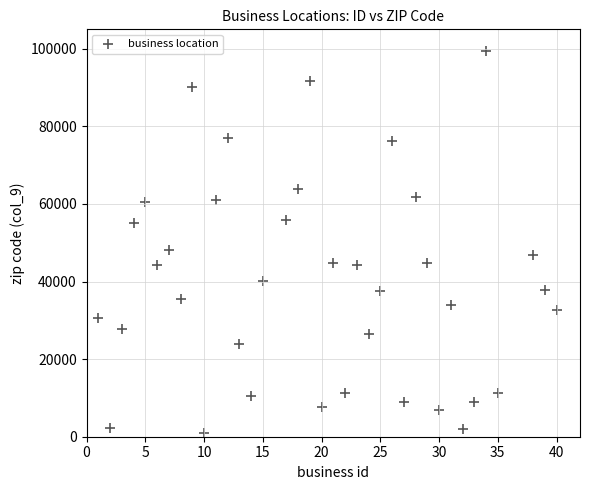

What Y value in the scatter plot is closest to 50164?

48091